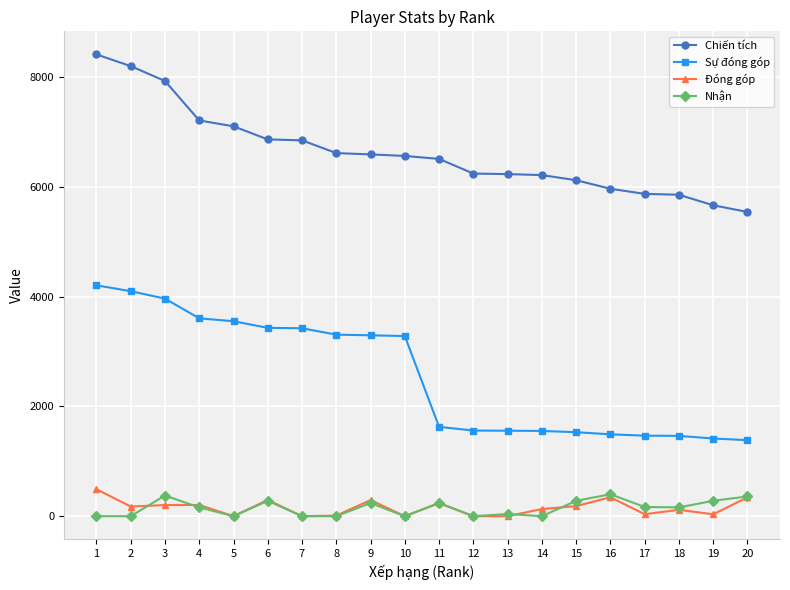

What is the difference between the second highest and second lowest values in the Nhận series?

376